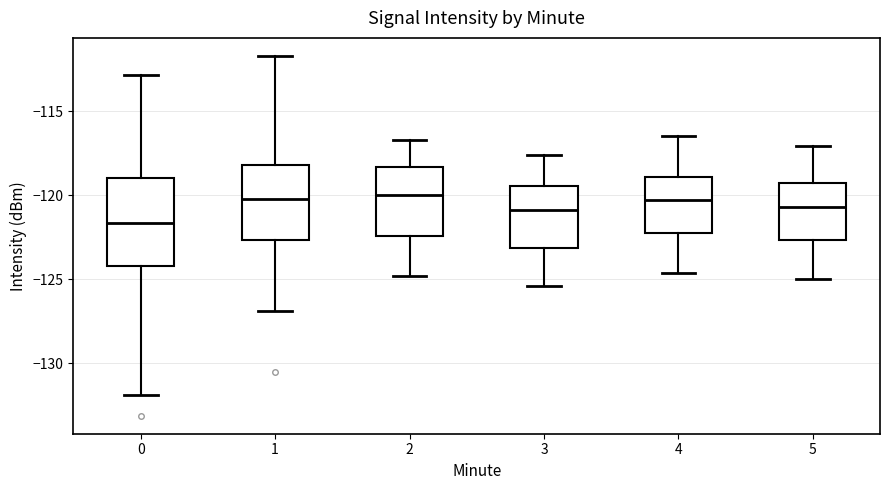

Reading left to right, transcribe this box plot: for each box, give where its median line is, the range the box spans, and where its two whiskers end, as read against the y-axis. The values are not printed on the chart, so give them approximately, as read against the axis.

0: median -121.5, box -124.0 to -119.0, whiskers -132.0 to -113.0
1: median -120.0, box -122.5 to -118.0, whiskers -127.0 to -111.5
2: median -120.0, box -122.5 to -118.5, whiskers -125.0 to -116.5
3: median -121.0, box -123.0 to -119.5, whiskers -125.5 to -117.5
4: median -120.5, box -122.0 to -119.0, whiskers -124.5 to -116.5
5: median -120.5, box -122.5 to -119.5, whiskers -125.0 to -117.0